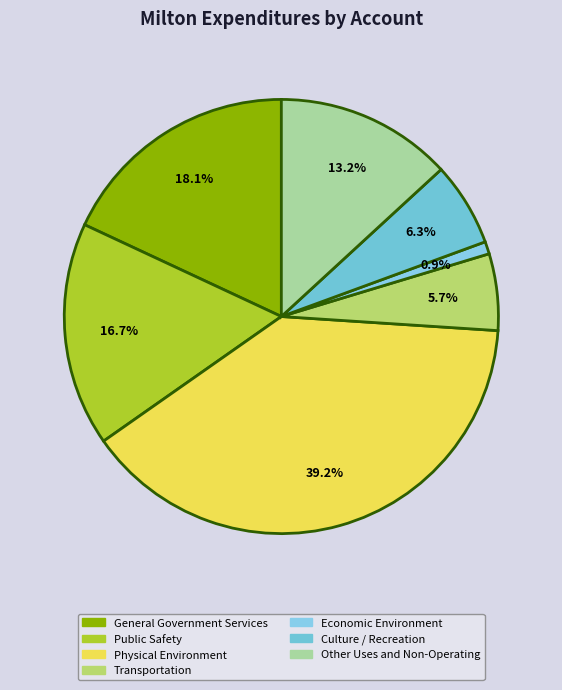

To the nearest percent, what percentage of the pie is Public Safety?

17%